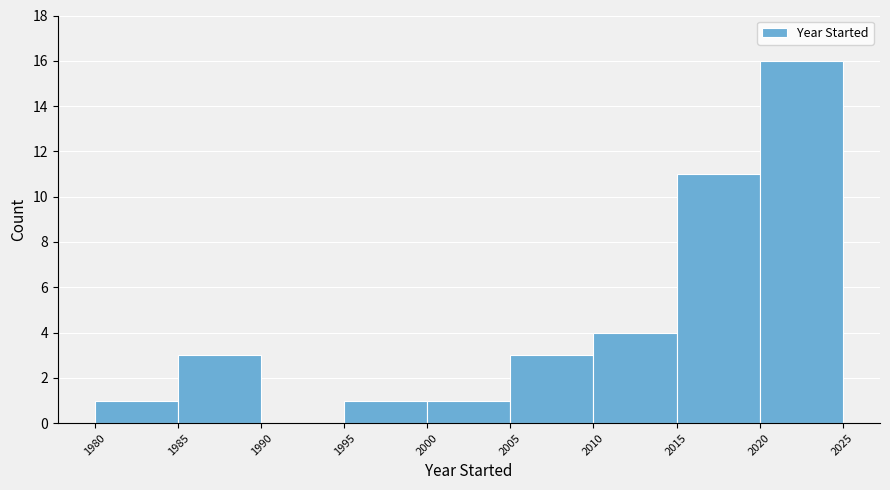

Reading left to right, transcribe this chart: for each bar, give the range it covers on the x-axis and its height. The values are not printed on the chart, so give them approximately, as read against the axis.

1980 to 1985: 1
1985 to 1990: 3
1990 to 1995: 0
1995 to 2000: 1
2000 to 2005: 1
2005 to 2010: 3
2010 to 2015: 4
2015 to 2020: 11
2020 to 2025: 16